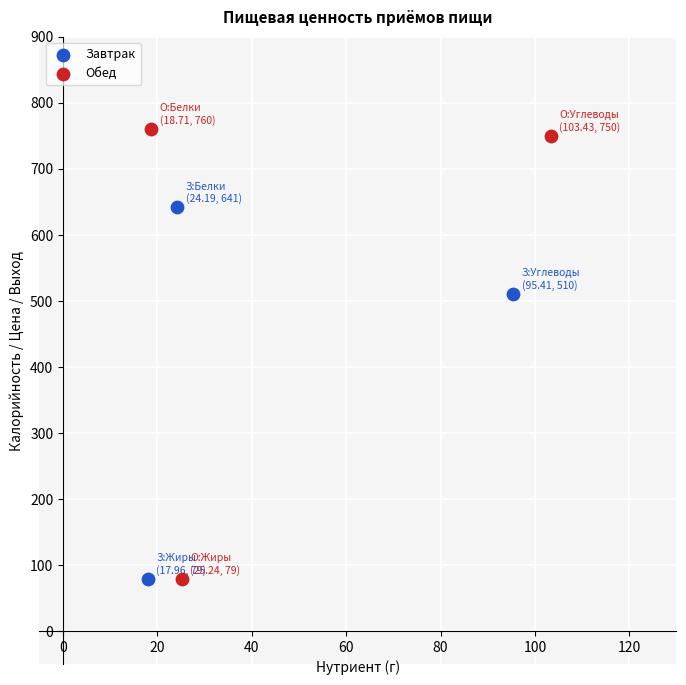

Which series contains the highest Y value?

Обед